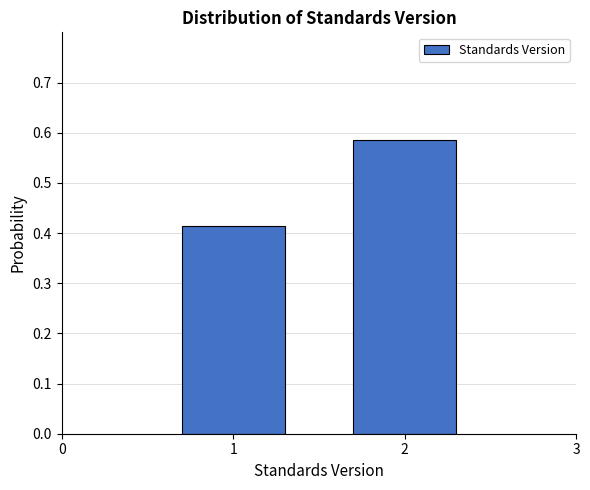

What is the height of the bar covering 1.5 to 2.5 on the x-axis? The values are not printed on the chart, so give them approximately, as read against the axis.

0.59